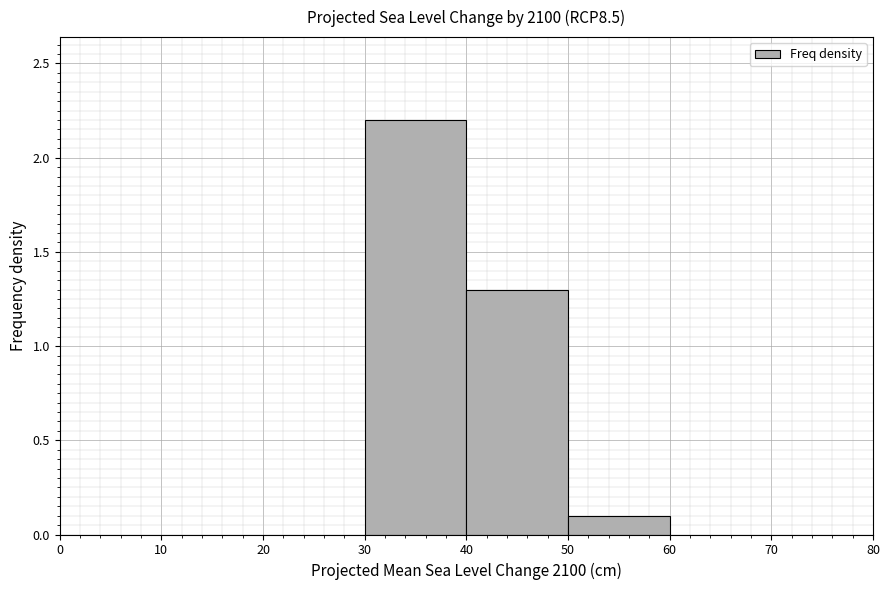

Over which range of the x-axis is the bar tallest?

30 to 40